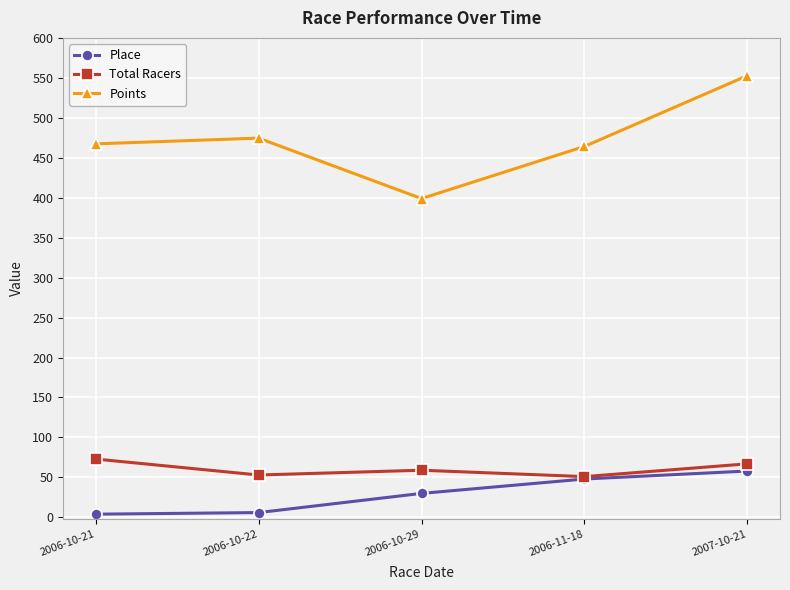

Which series has the widest spread of values?

Points